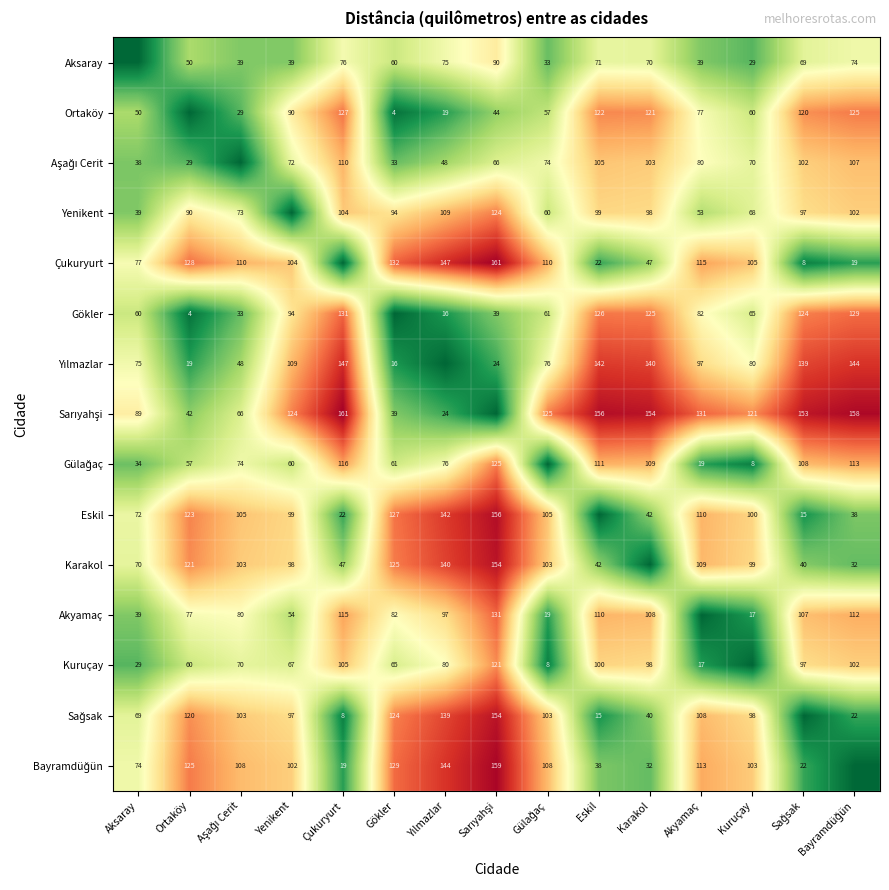

Which has a higher value, Sağsak or Bayramdüğün?

Bayramdüğün